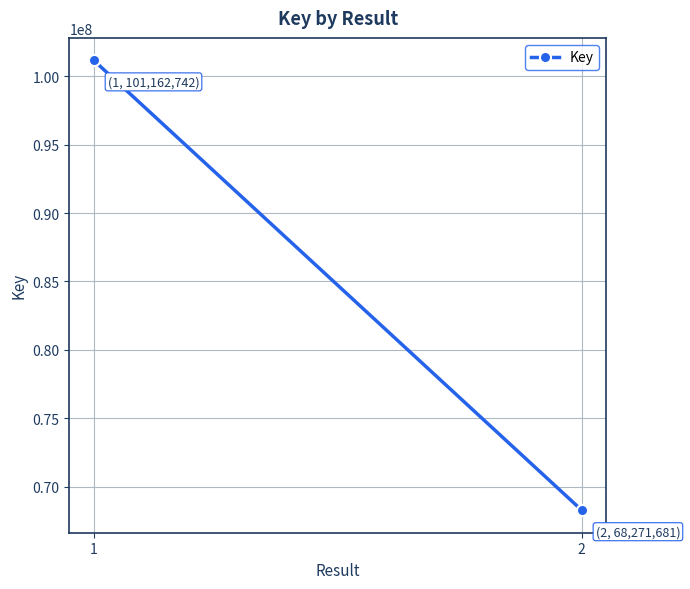

Rank the categories by value from lowest to highest.

2, 1